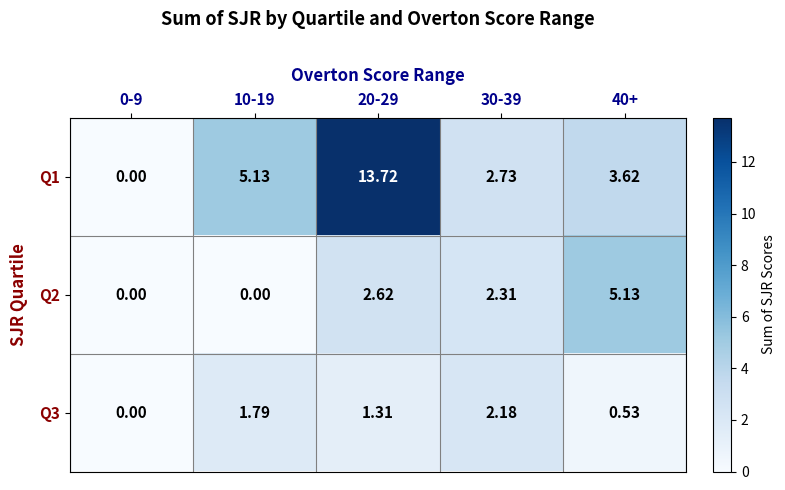

Is the value of Q1 at 30-39 greater than the value of Q3 at 20-29?

Yes